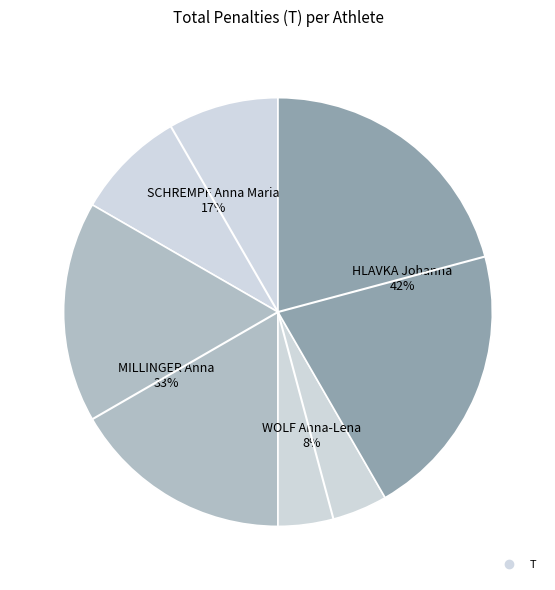

Count the number of slices in the pie.

4